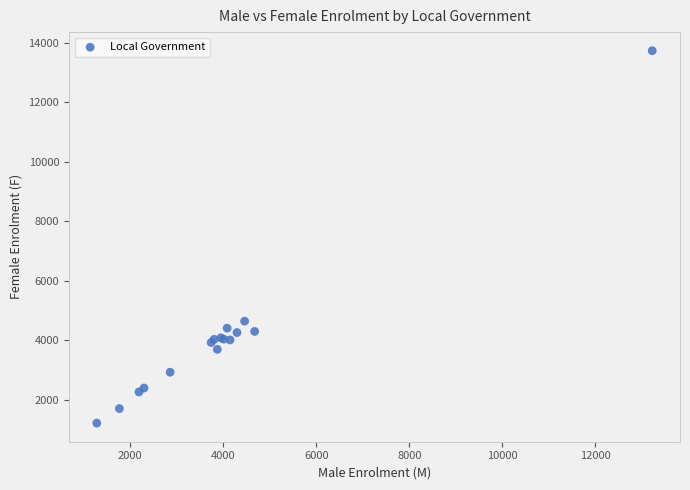

What Y value in the scatter plot is closest to 7477?

4648